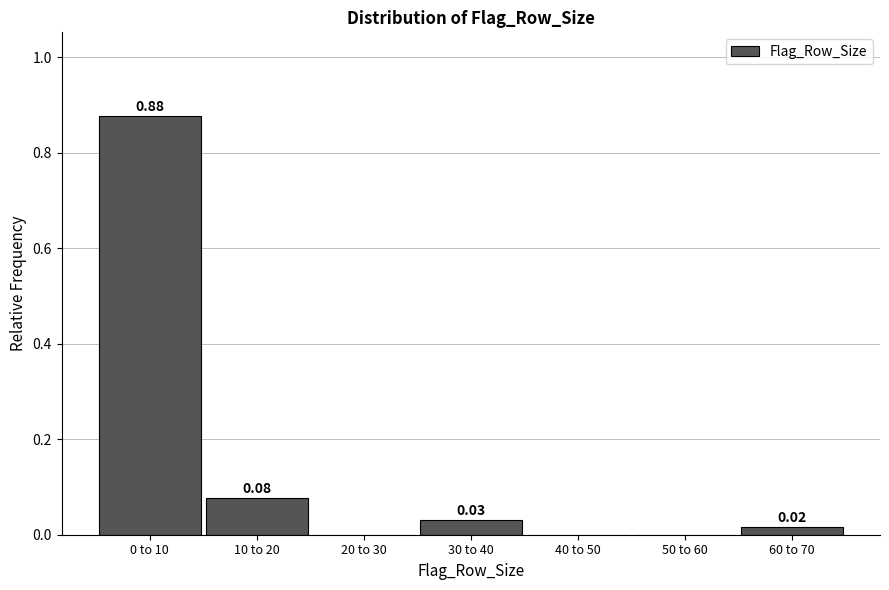

How many values are above zero?

4